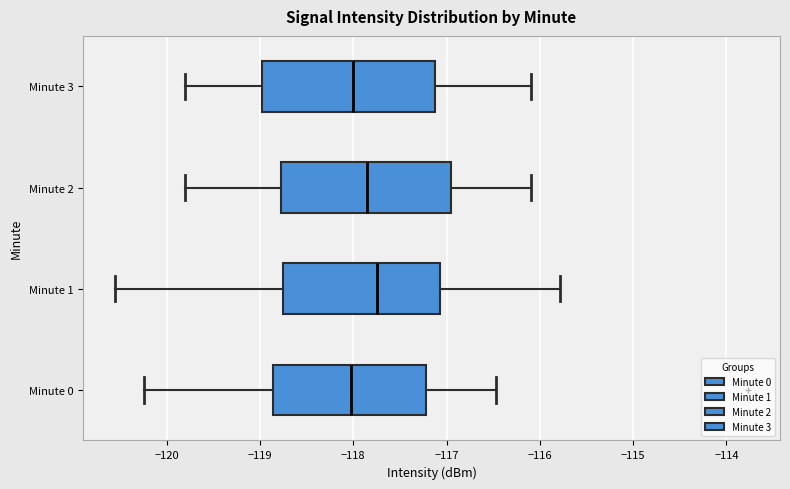

Reading bottom to top, read every box against the x-axis: the position of its median line, the range the box covers, and the ends of its whiskers. The values are not printed on the chart, so give them approximately, as read against the axis.

Minute 0: median -118.0, box -118.9 to -117.2, whiskers -120.2 to -116.5
Minute 1: median -117.7, box -118.7 to -117.1, whiskers -120.6 to -115.8
Minute 2: median -117.8, box -118.8 to -116.9, whiskers -119.8 to -116.1
Minute 3: median -118.0, box -119.0 to -117.1, whiskers -119.8 to -116.1